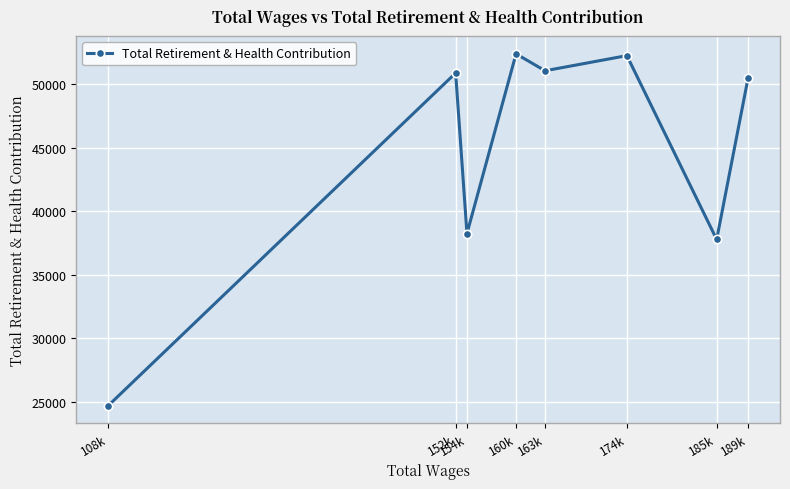

List the labels in order of value, largest first.

160k, 174k, 163k, 152k, 189k, 154k, 185k, 108k